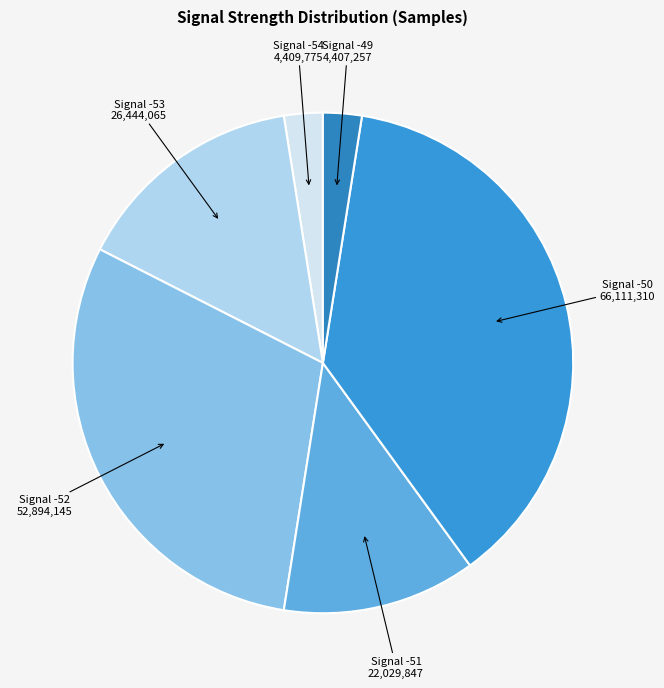

Does any single category account for the majority?

No